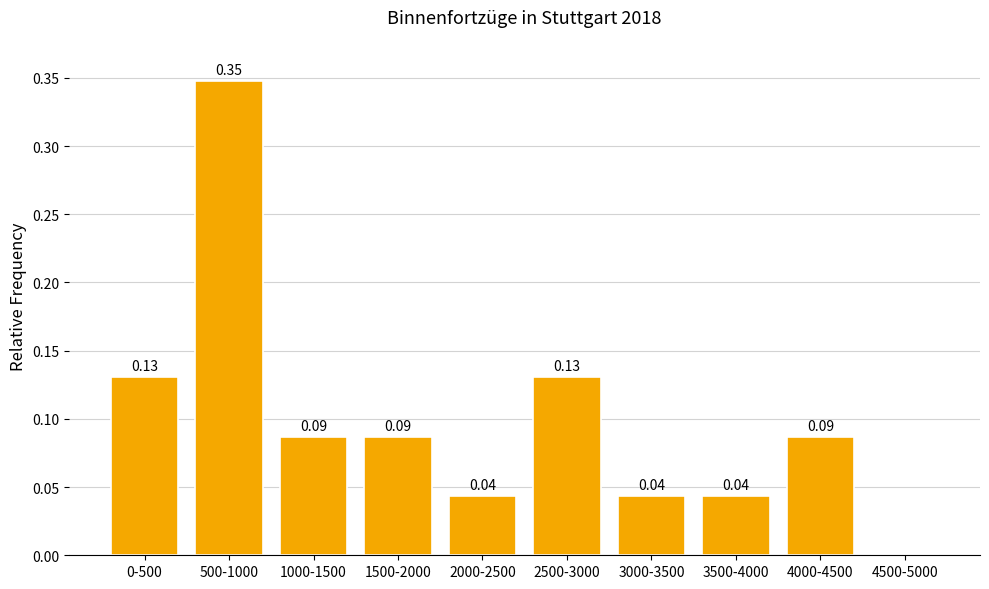

Between 3000-3500 and 1500-2000, which is larger?

1500-2000